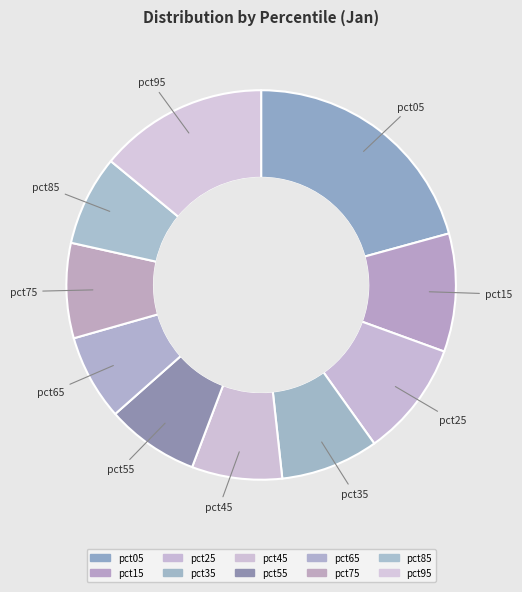

How many slices are in this pie chart?

10